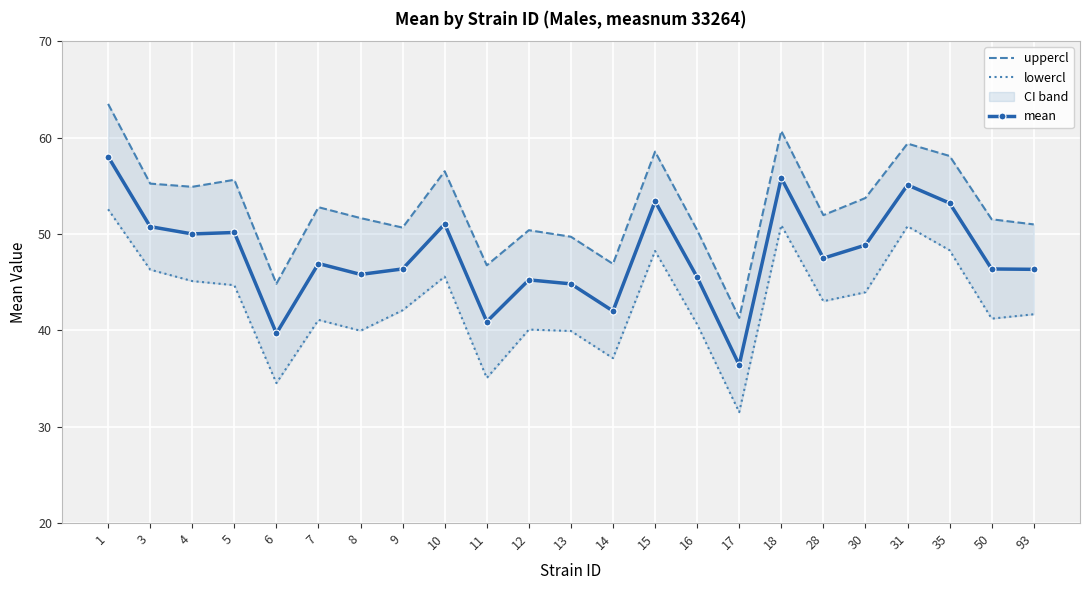

At 13, list the series in order from smallest to largest.

lowercl, mean, uppercl